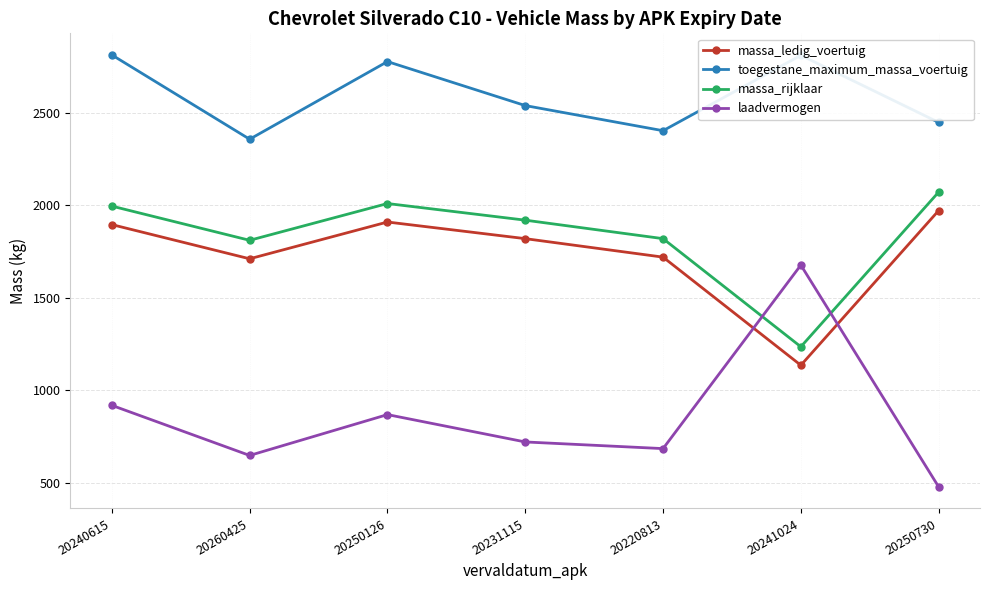

The laadvermogen series shows 477 at 20250730. True or false?

True